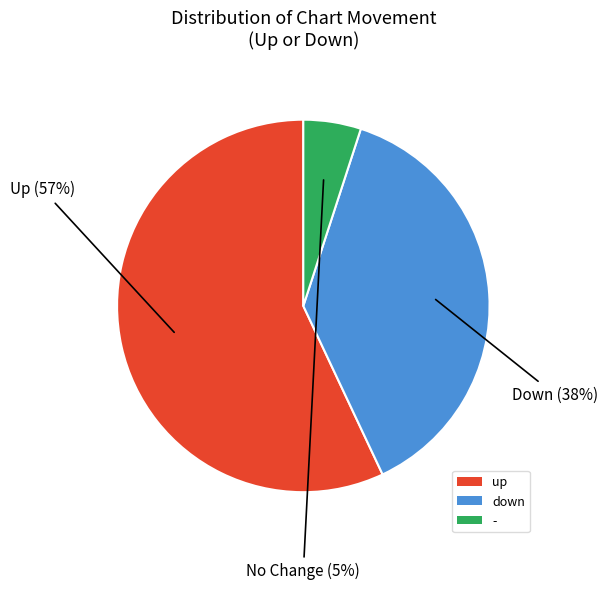

Count the number of slices in the pie.

3